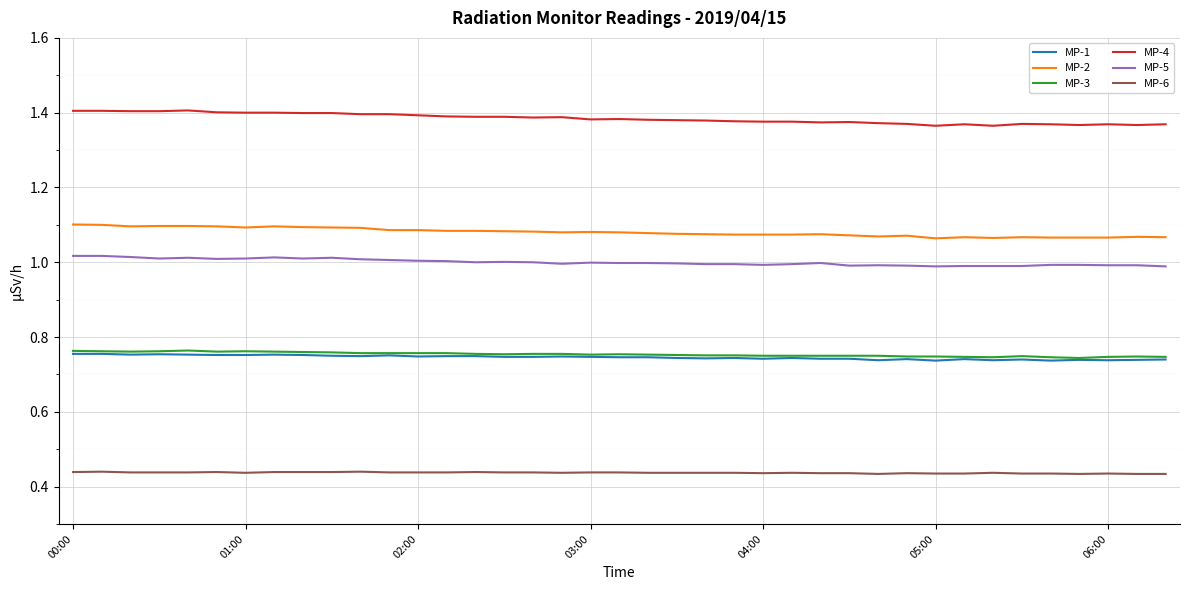

Which series has the largest total across all categories?

MP-4